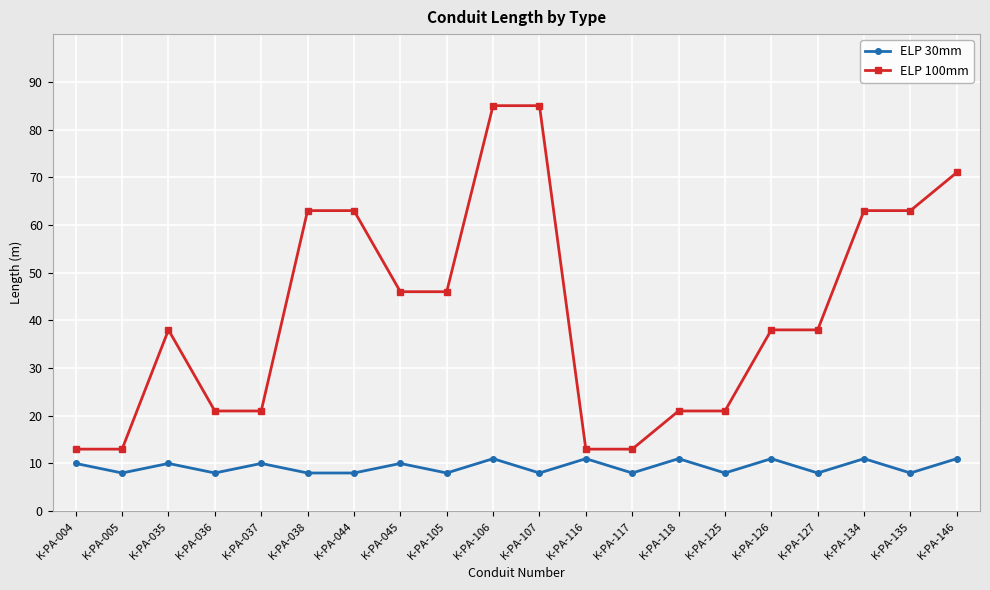

What is the value of the ELP 100mm point at the 14th from the left?

21